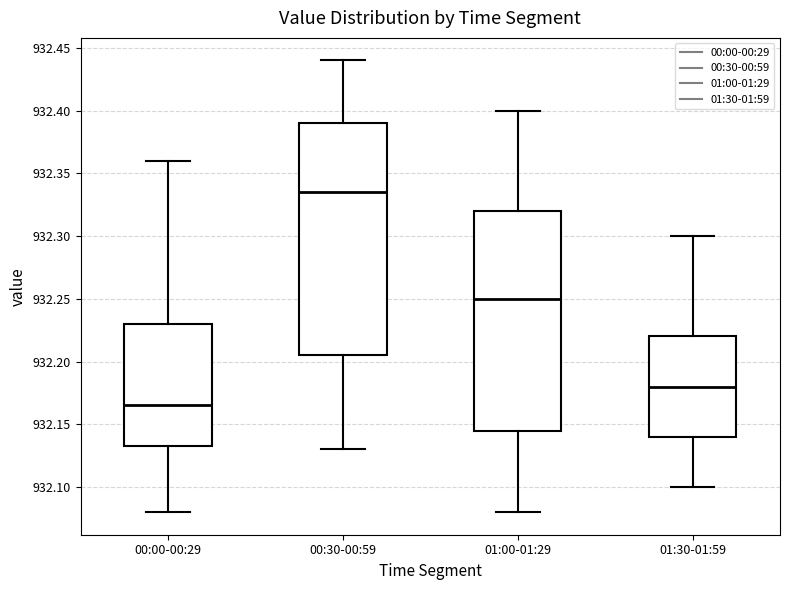

Which box's median line is the highest?

00:30-00:59